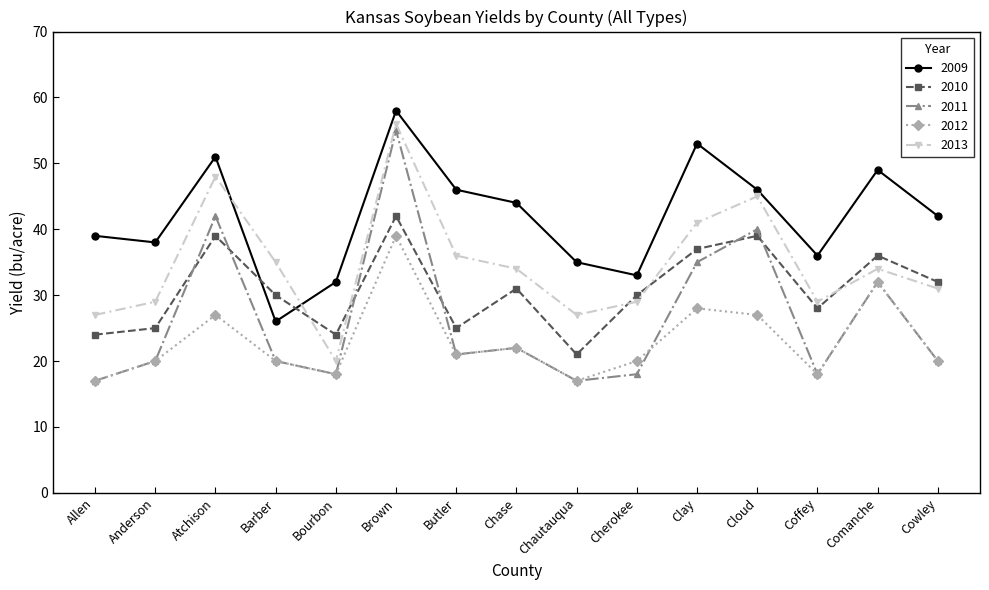

True or false: 2012 and 2009 cross at least once.

False